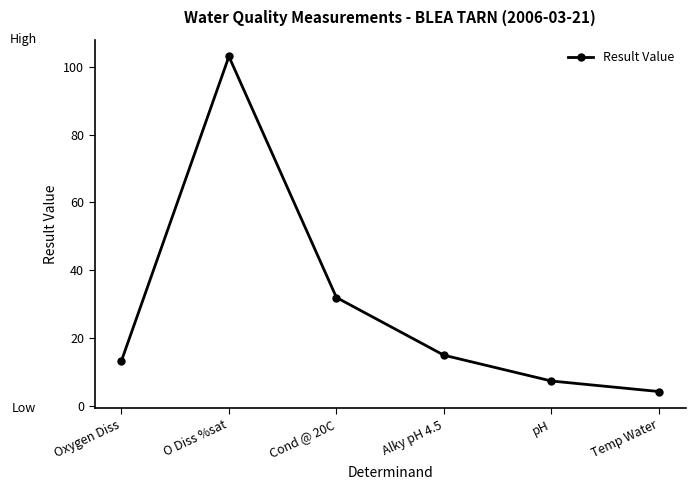

What value does the data have at Oxygen Diss?

13.3